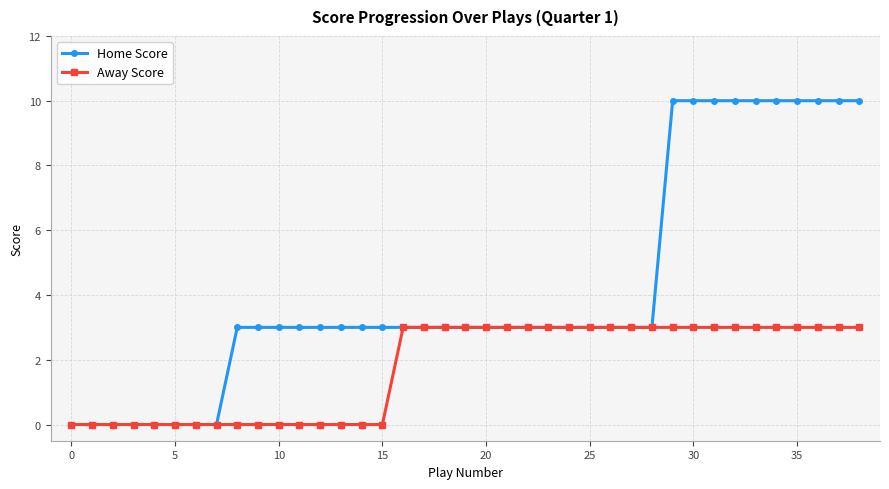

Which series has the widest spread of values?

Home Score